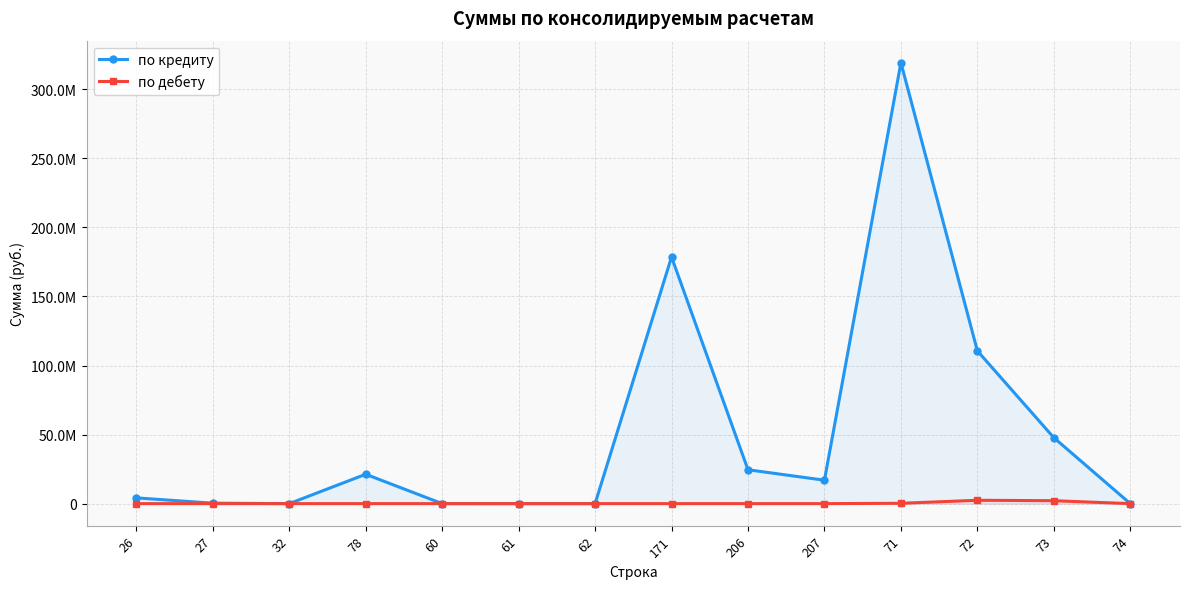

Which series has the largest range (max minus min)?

по кредиту